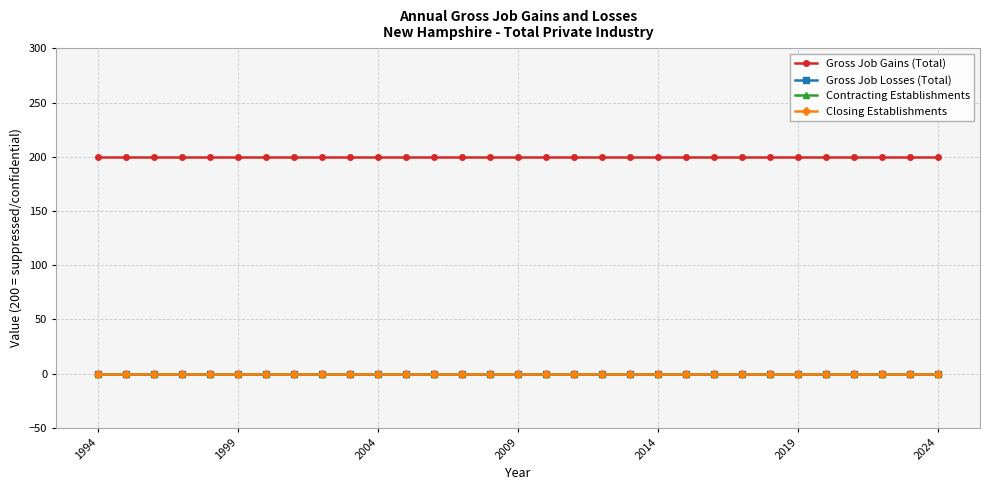

Does the chart have visible grid lines?

Yes